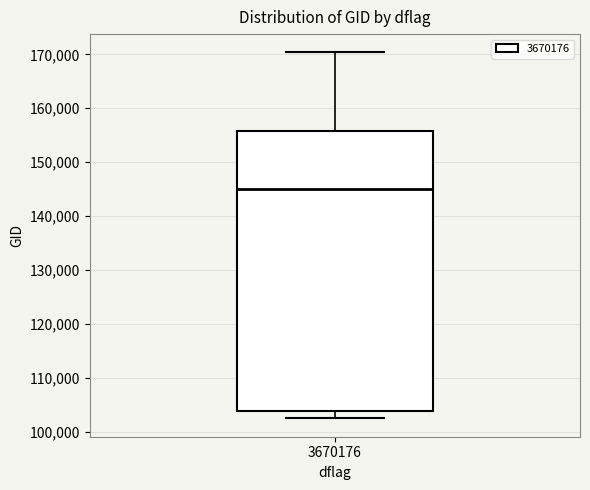

Transcribe this box plot: give where the median line is, the range the box spans, and where the two whiskers end, as read against the y-axis. The values are not printed on the chart, so give them approximately, as read against the axis.

median 145000, box 104000 to 156000, whiskers 102000 to 170000